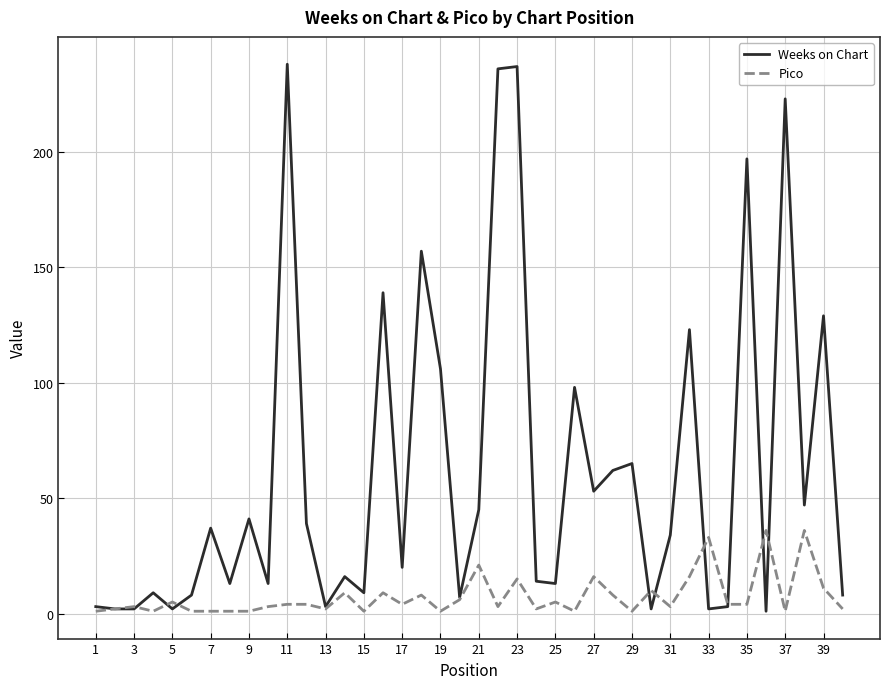

List the series in order of their peak value, lowest first.

Pico, Weeks on Chart